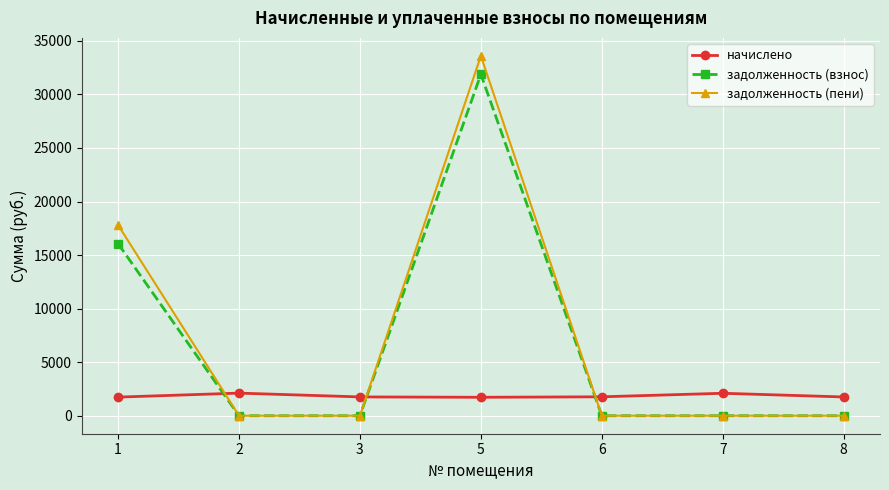

How many intersections are there between начислено and задолженность (пени)?

3